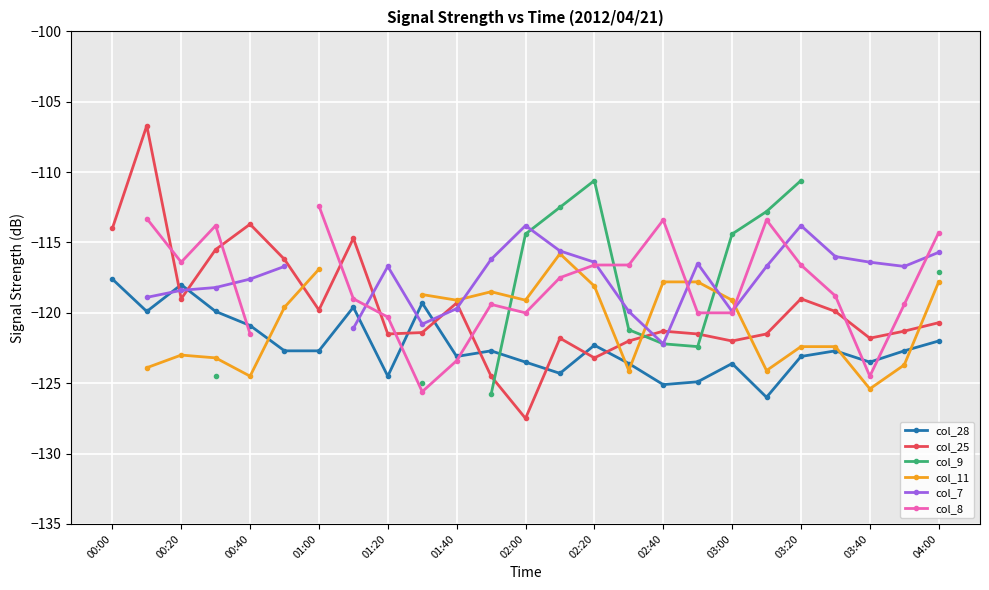

Which series ends up on top after the final intersection of col_7 and col_9?

col_9